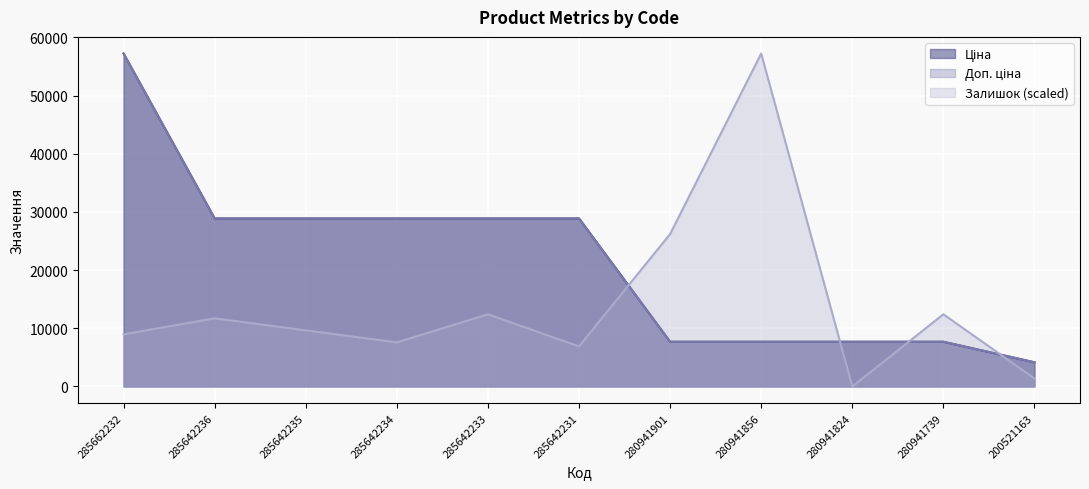

The value of Доп. ціна at 285642233 is 44153.2. True or false?

False